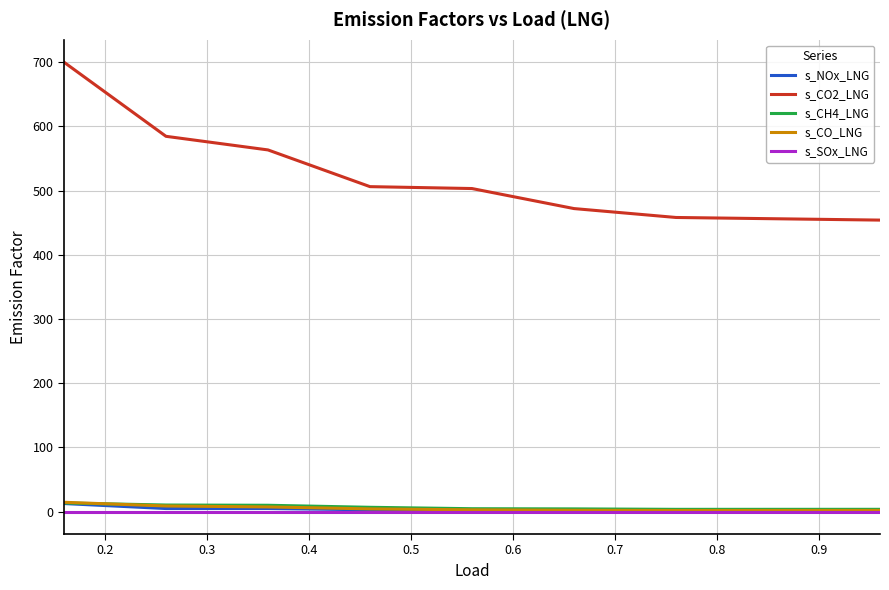

What are all the series names shown in the legend?

s_NOx_LNG, s_CO2_LNG, s_CH4_LNG, s_CO_LNG, s_SOx_LNG